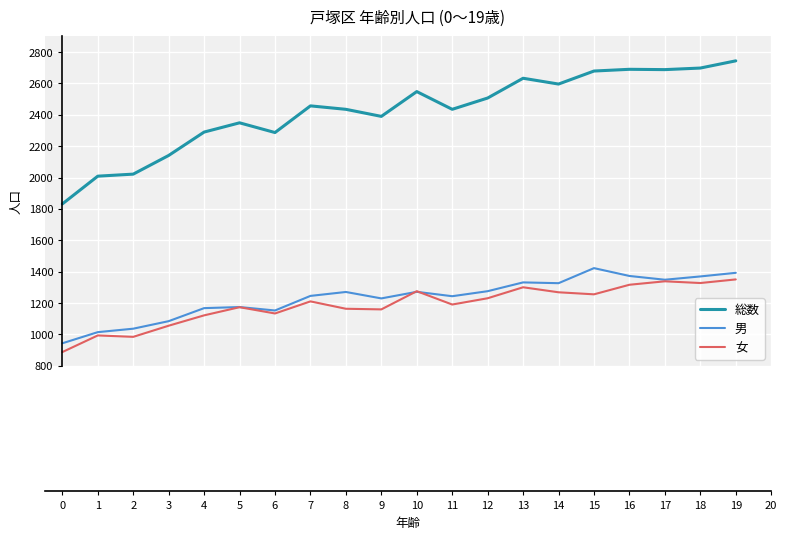

At how many categories does at least one series exceed 1476?

20